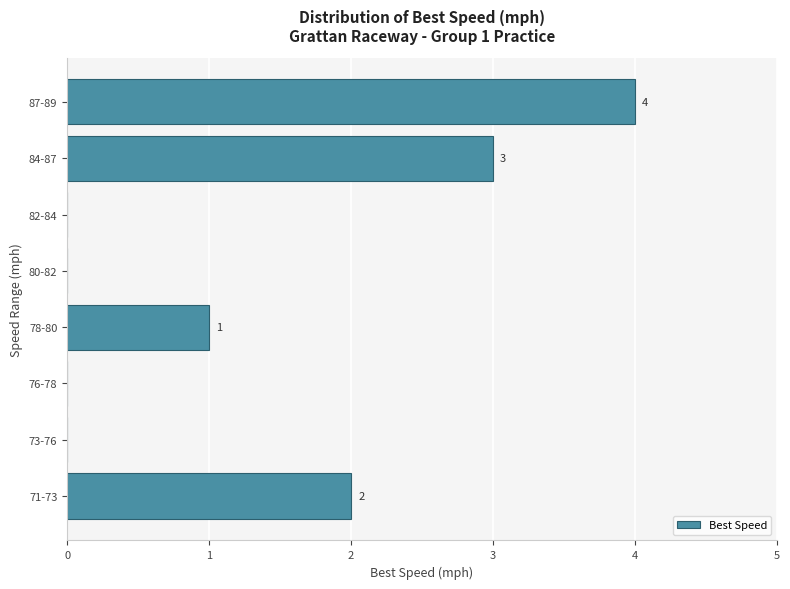

Reading bottom to top, list all the values displayed in this chart.

71-73=2	73-76=0	76-78=0	78-80=1	80-82=0	82-84=0	84-87=3	87-89=4